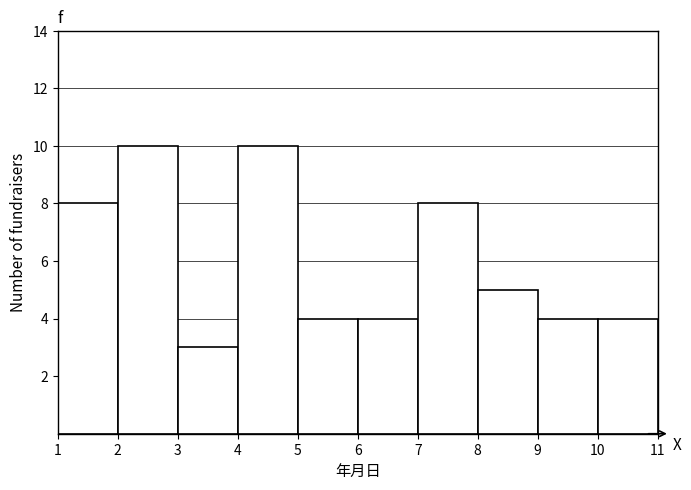

Reading left to right, list every bar in this chart as the range it spans on the x-axis followed by its height. The values are not printed on the chart, so give them approximately, as read against the axis.

1 to 2: 8
2 to 3: 10
3 to 4: 3
4 to 5: 10
5 to 6: 4
6 to 7: 4
7 to 8: 8
8 to 9: 5
9 to 10: 4
10 to 11: 4